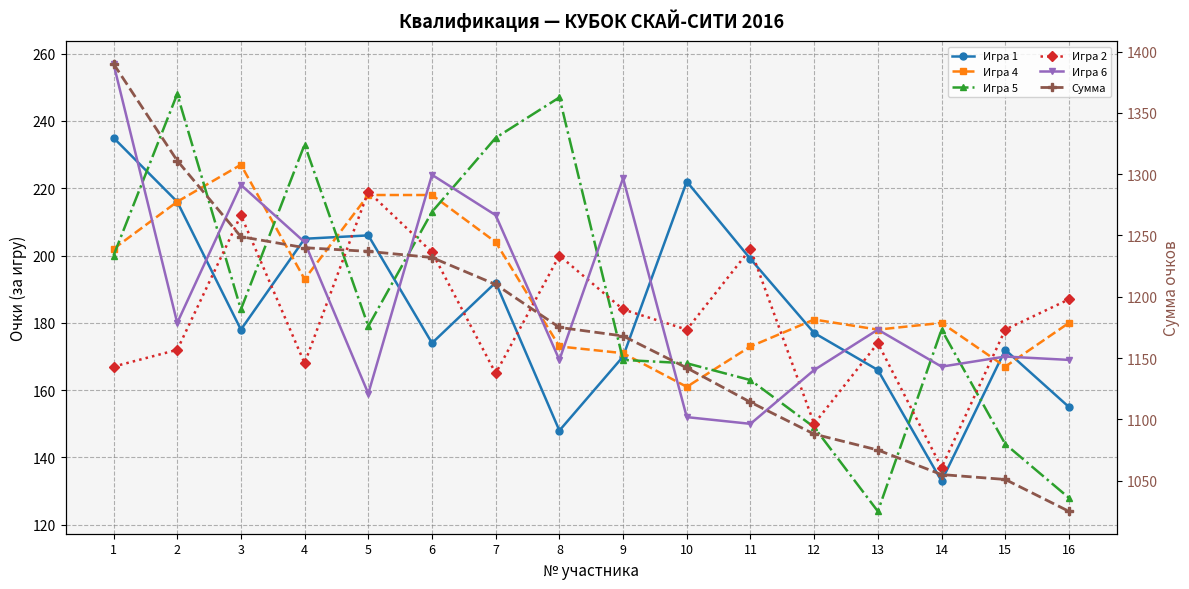

Rank the categories by Игра 4 value from lowest to highest.

10, 15, 9, 8, 11, 13, 14, 16, 12, 4, 1, 7, 2, 5, 6, 3